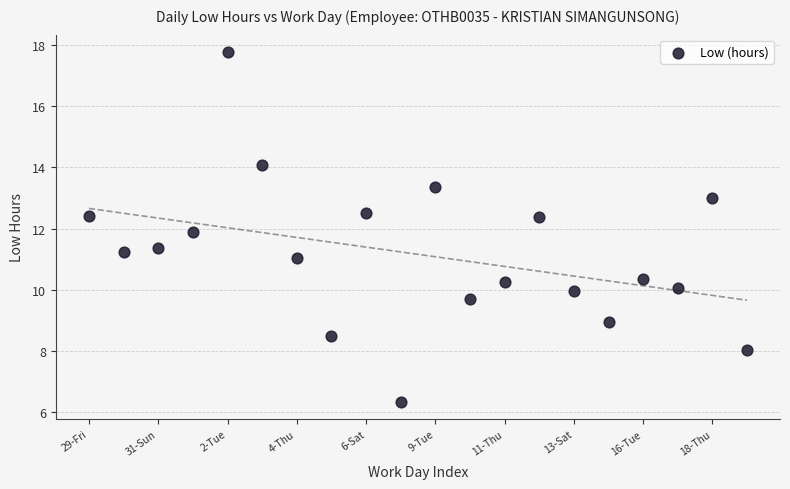

What is the range of X values (max minus min)?

19.0